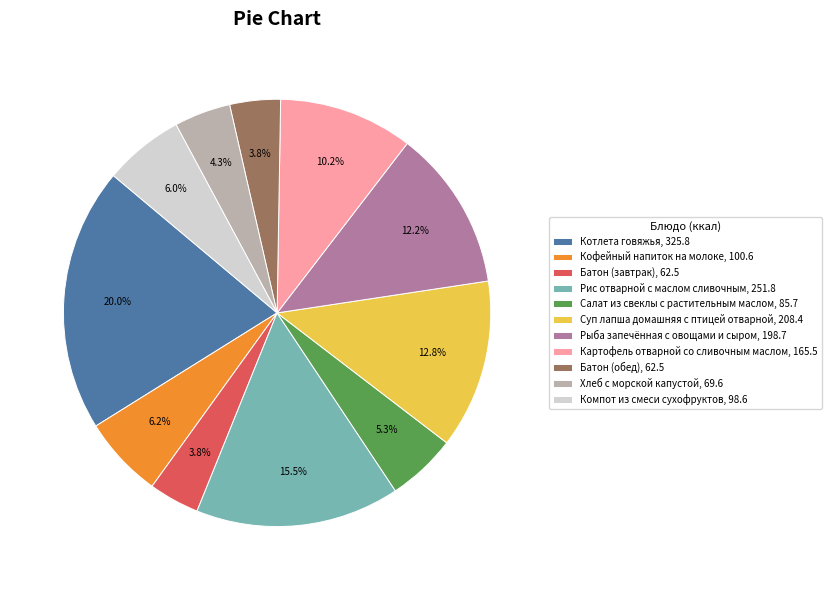

What is the largest slice in the pie chart?

Котлета говяжья